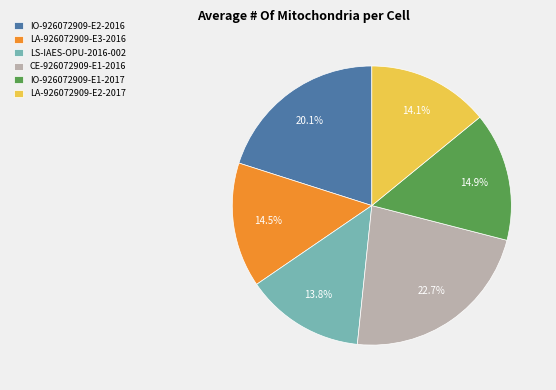

Between IO-926072909-E1-2017 and LA-926072909-E2-2017, which is larger?

IO-926072909-E1-2017